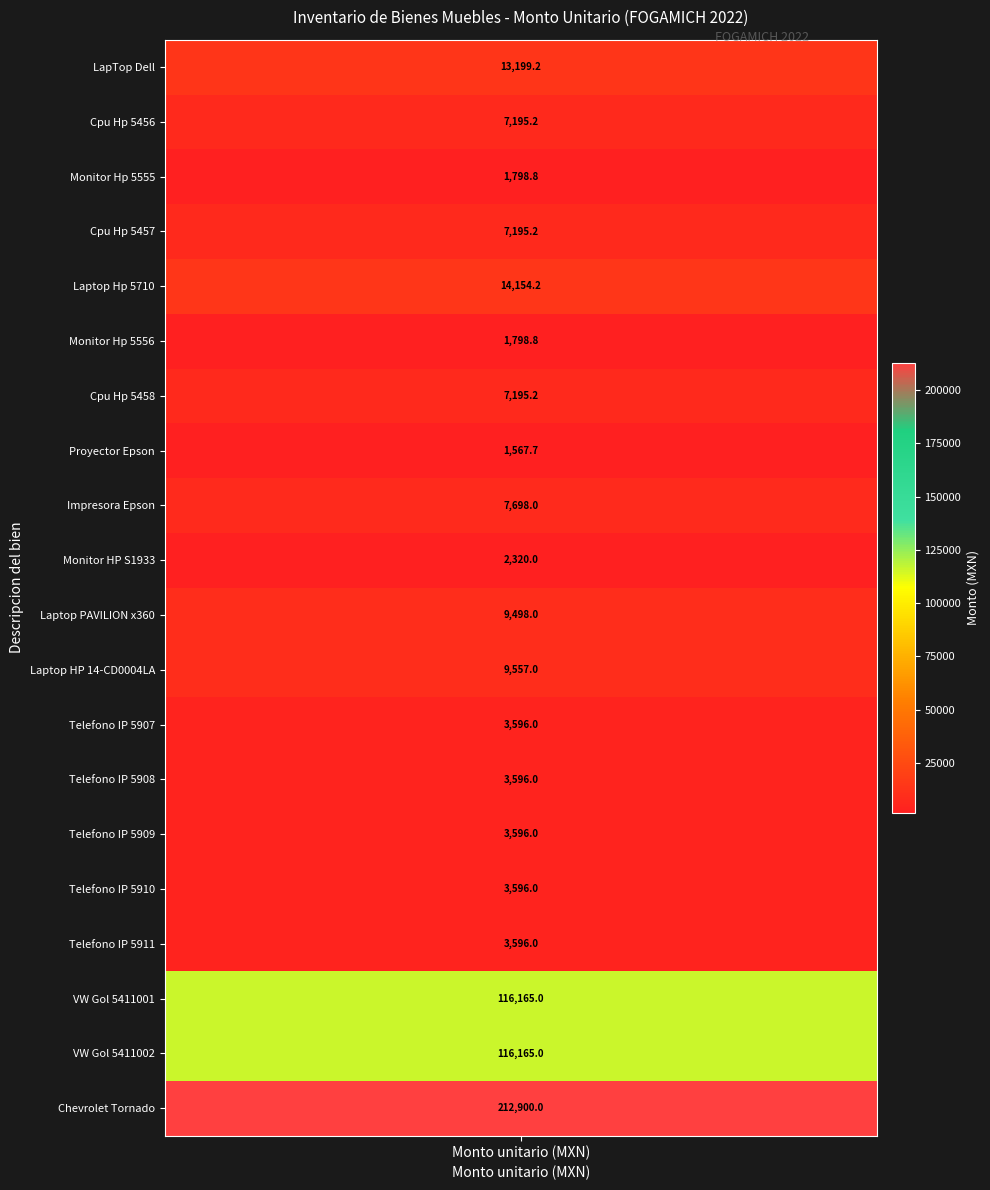

What is the difference between the second highest and second lowest values?

114366.2